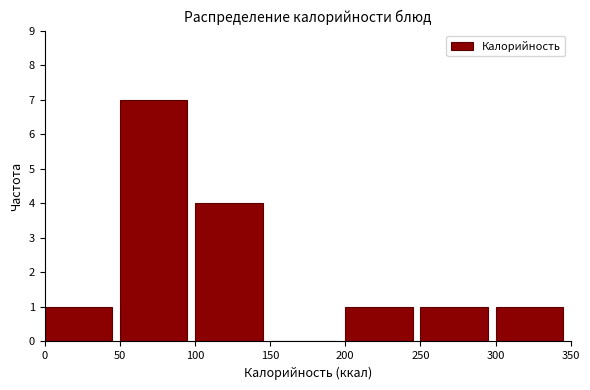

Reading left to right, list every bar in this chart as the range it spans on the x-axis followed by its height. The values are not printed on the chart, so give them approximately, as read against the axis.

0 to 50: 1
50 to 100: 7
100 to 150: 4
150 to 200: 0
200 to 250: 1
250 to 300: 1
300 to 350: 1